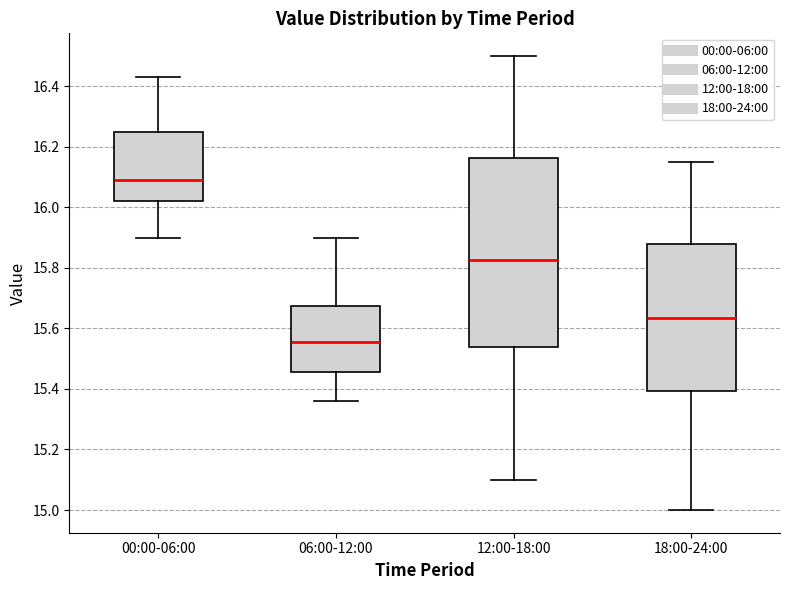

Reading left to right, read every box against the y-axis: the position of its median line, the range the box covers, and the ends of its whiskers. The values are not printed on the chart, so give them approximately, as read against the axis.

00:00-06:00: median 16.10, box 16.02 to 16.26, whiskers 15.90 to 16.44
06:00-12:00: median 15.56, box 15.46 to 15.68, whiskers 15.36 to 15.90
12:00-18:00: median 15.82, box 15.54 to 16.16, whiskers 15.10 to 16.50
18:00-24:00: median 15.64, box 15.40 to 15.88, whiskers 15.00 to 16.16